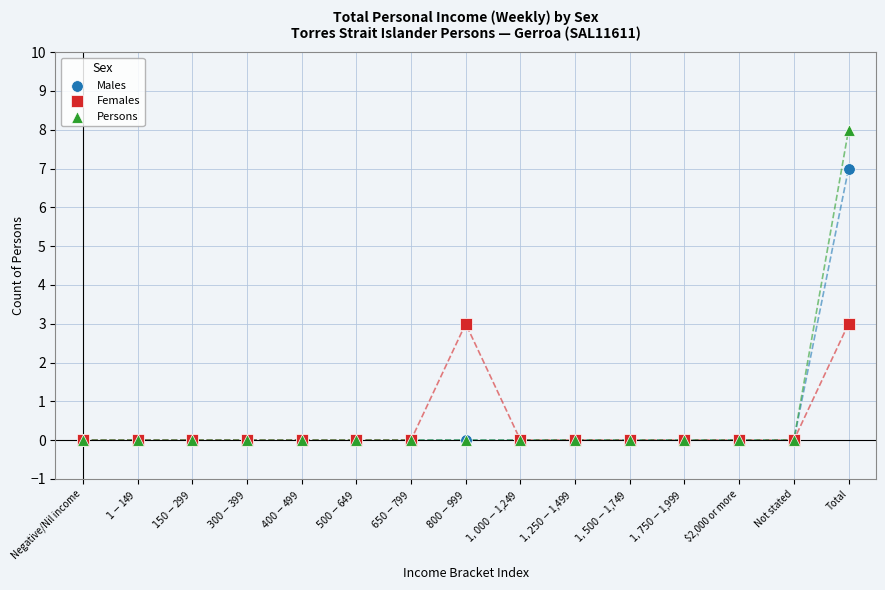

Which series has the widest spread of Y values?

Persons